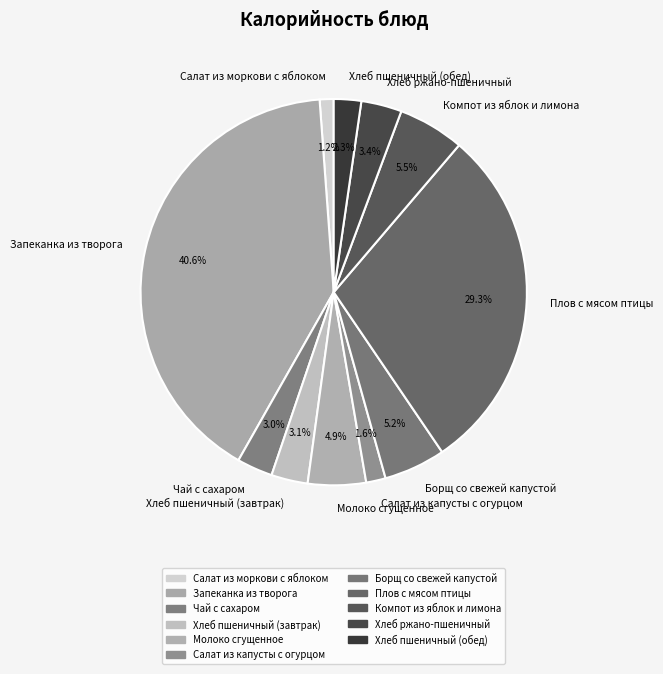

How much of the chart is everything except Хлеб пшеничный (обед)?

97.7%